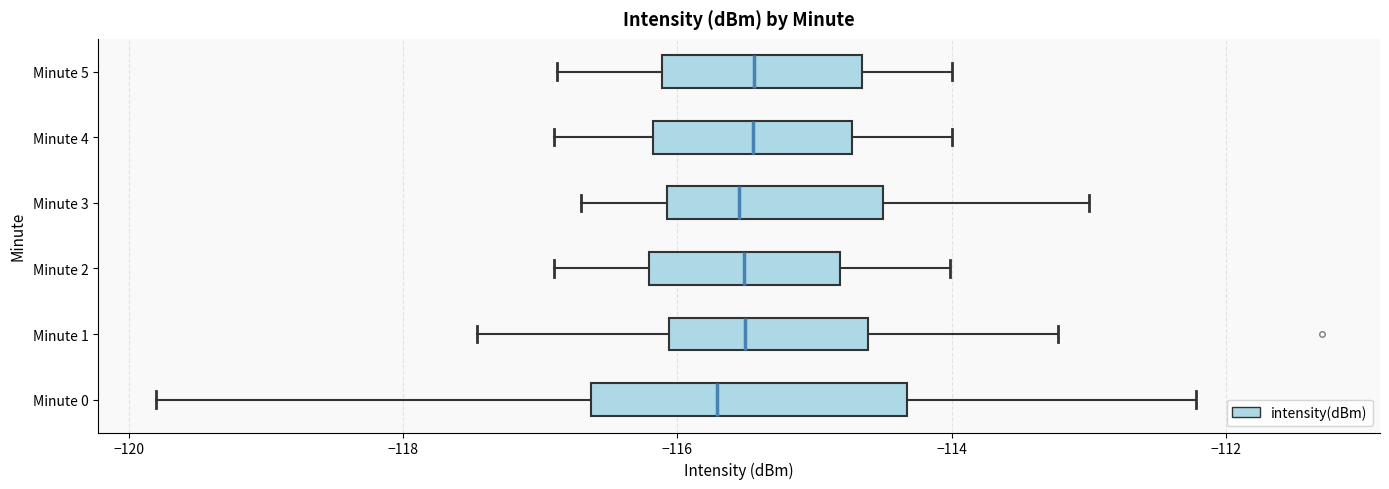

Reading bottom to top, transcribe this box plot: for each box, give where its median line is, the range the box spans, and where its two whiskers end, as read against the x-axis. The values are not printed on the chart, so give them approximately, as read against the axis.

Minute 0: median -115.8, box -116.6 to -114.4, whiskers -119.8 to -112.2
Minute 1: median -115.6, box -116.0 to -114.6, whiskers -117.4 to -113.2
Minute 2: median -115.6, box -116.2 to -114.8, whiskers -117.0 to -114.0
Minute 3: median -115.6, box -116.0 to -114.4, whiskers -116.6 to -113.0
Minute 4: median -115.4, box -116.2 to -114.8, whiskers -116.8 to -114.0
Minute 5: median -115.4, box -116.2 to -114.6, whiskers -116.8 to -114.0